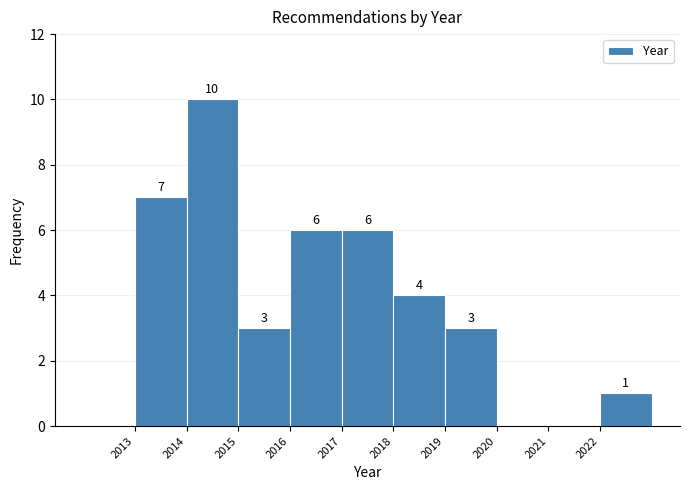

Which range on the x-axis has the tallest bar?

2014 to 2015